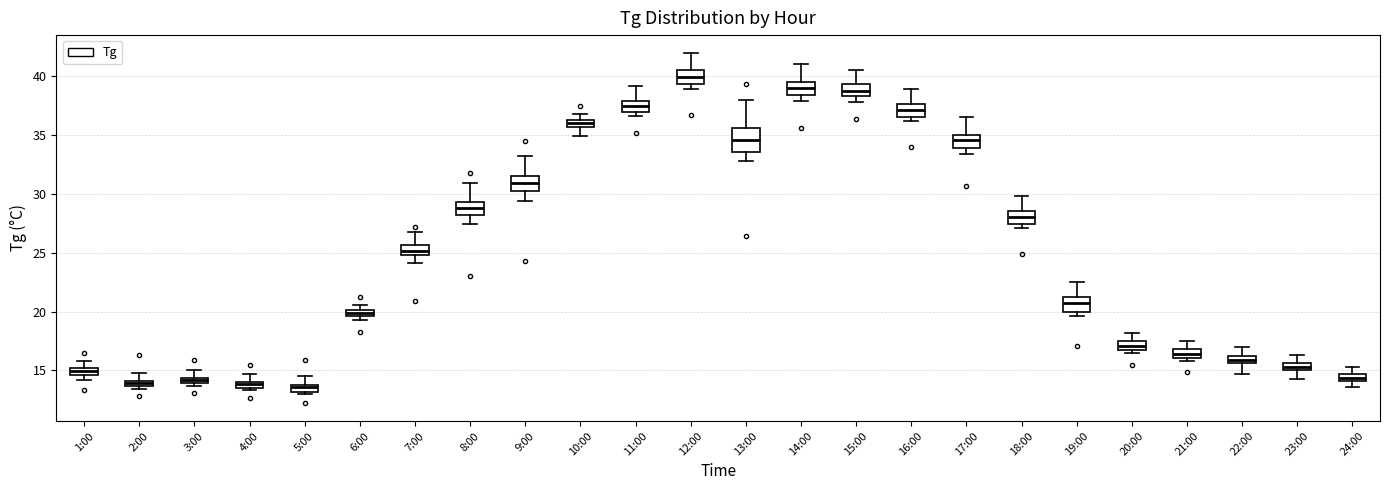

Comparing the boxes themselves (not the whiskers), which one is the tallest?

13:00